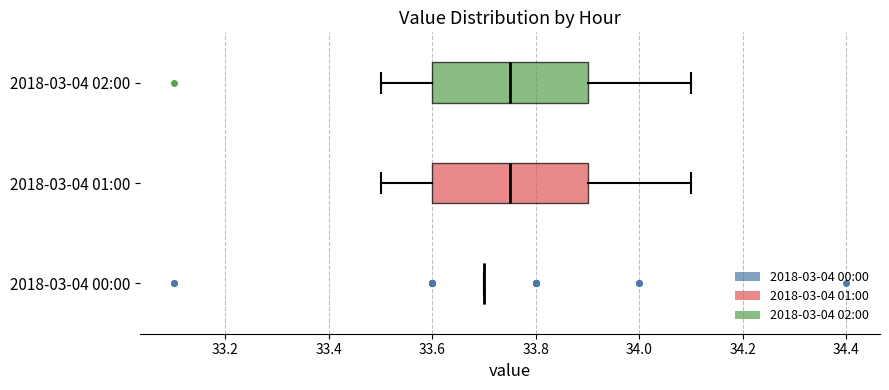

Where does the median line of the box for 2018-03-04 02:00 sit on the x-axis? The values are not printed on the chart, so give them approximately, as read against the axis.

33.76